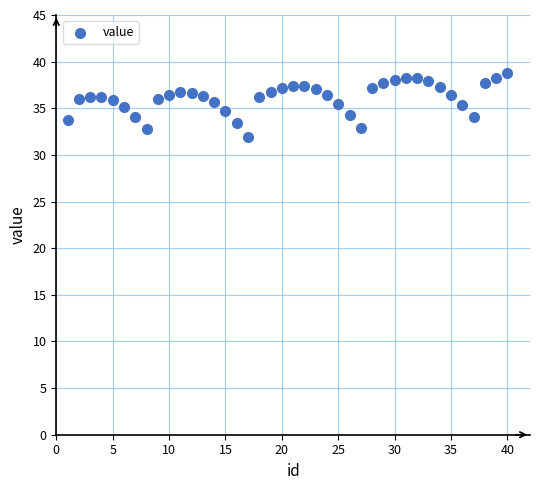

What is the range of Y values (max minus min)?

6.8